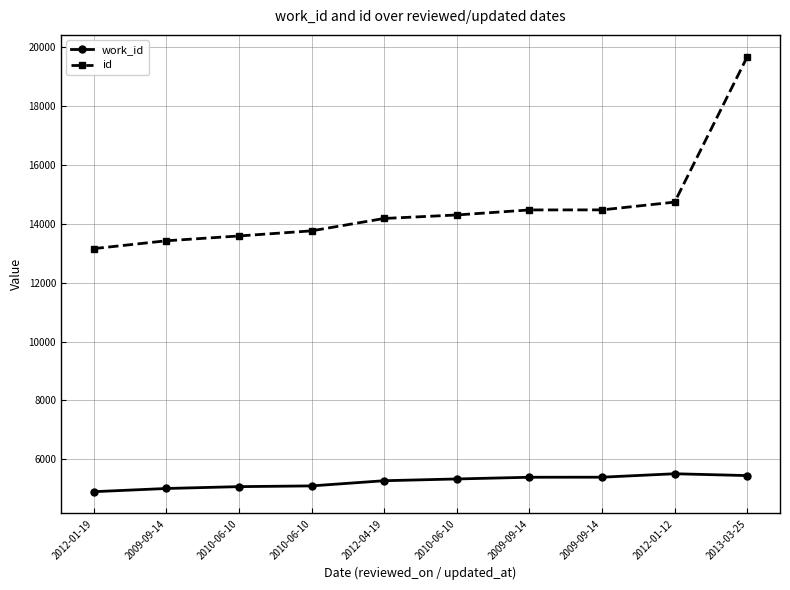

What are all the series names shown in the legend?

work_id, id